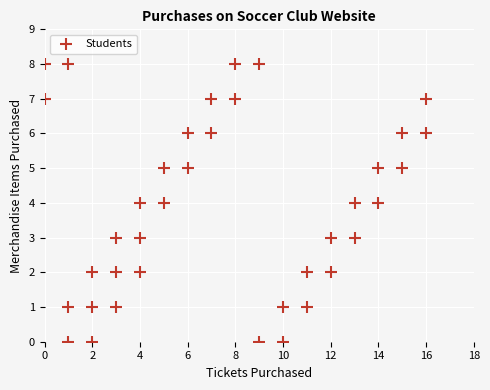

What is the range of X values (max minus min)?

16